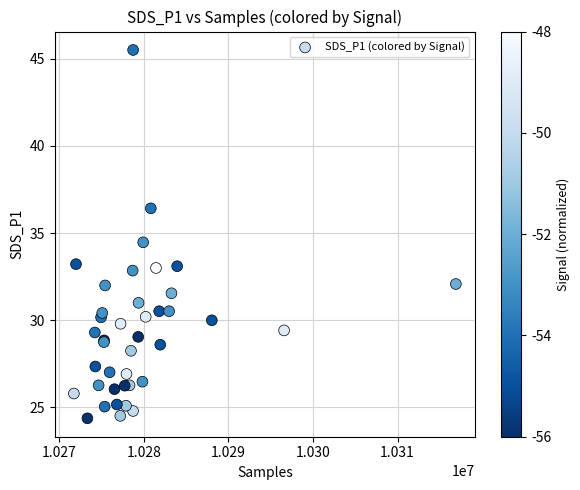

What Y value in the scatter plot is closest to 34?

34.5